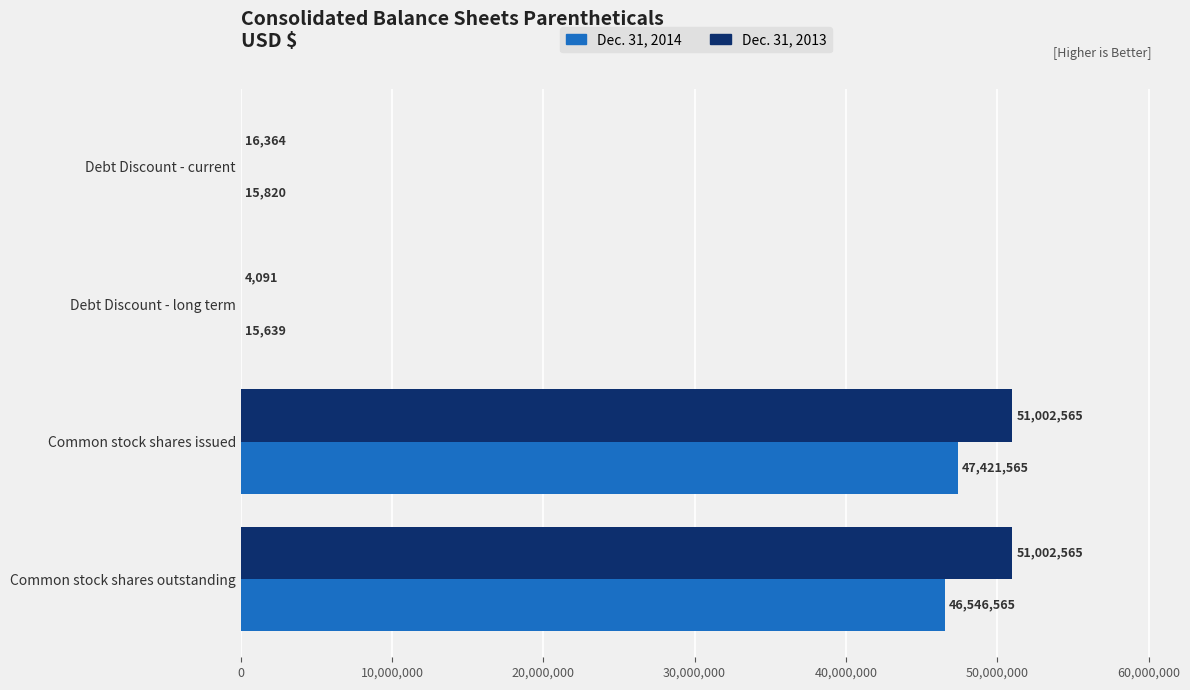

What is the sum of all Dec. 31, 2013 values?

102025585